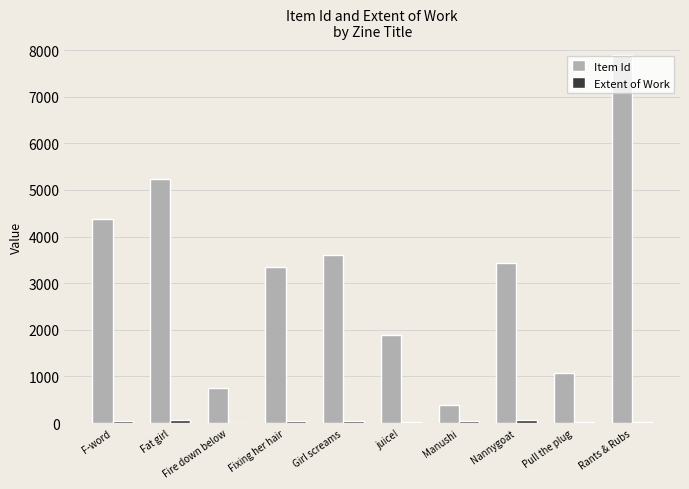

At which label does Item Id first exceed 3435?

F-word